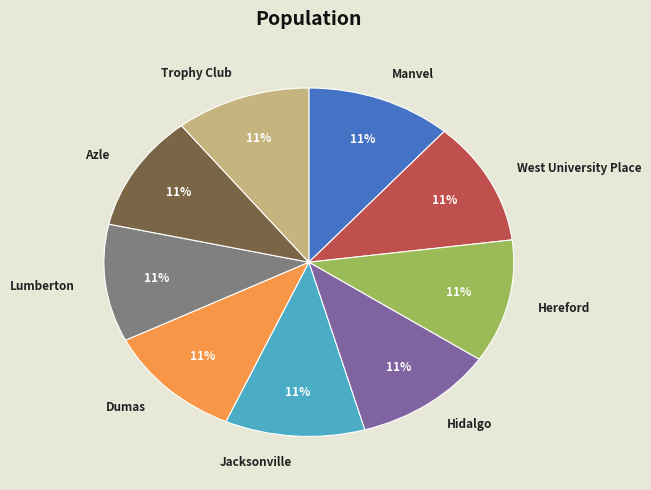

The West University Place slice represents 11% of the pie. True or false?

True